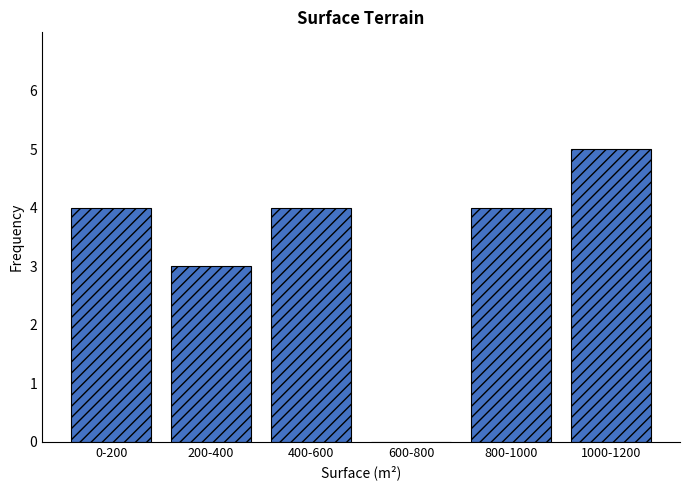

Reading right to left, list all the values displayed in this chart.

1000-1200=5	800-1000=4	600-800=0	400-600=4	200-400=3	0-200=4